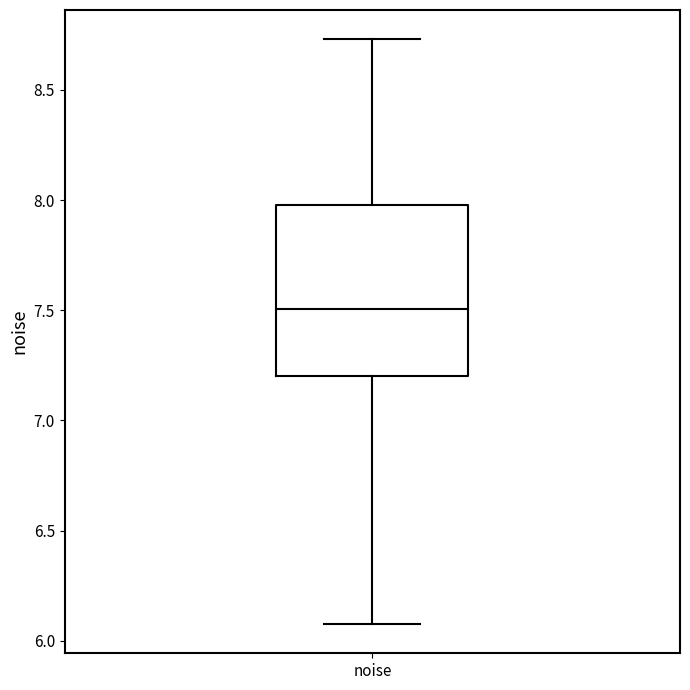

Transcribe this box plot: give where the median line is, the range the box spans, and where the two whiskers end, as read against the y-axis. The values are not printed on the chart, so give them approximately, as read against the axis.

median 7.50, box 7.20 to 8.00, whiskers 6.10 to 8.75